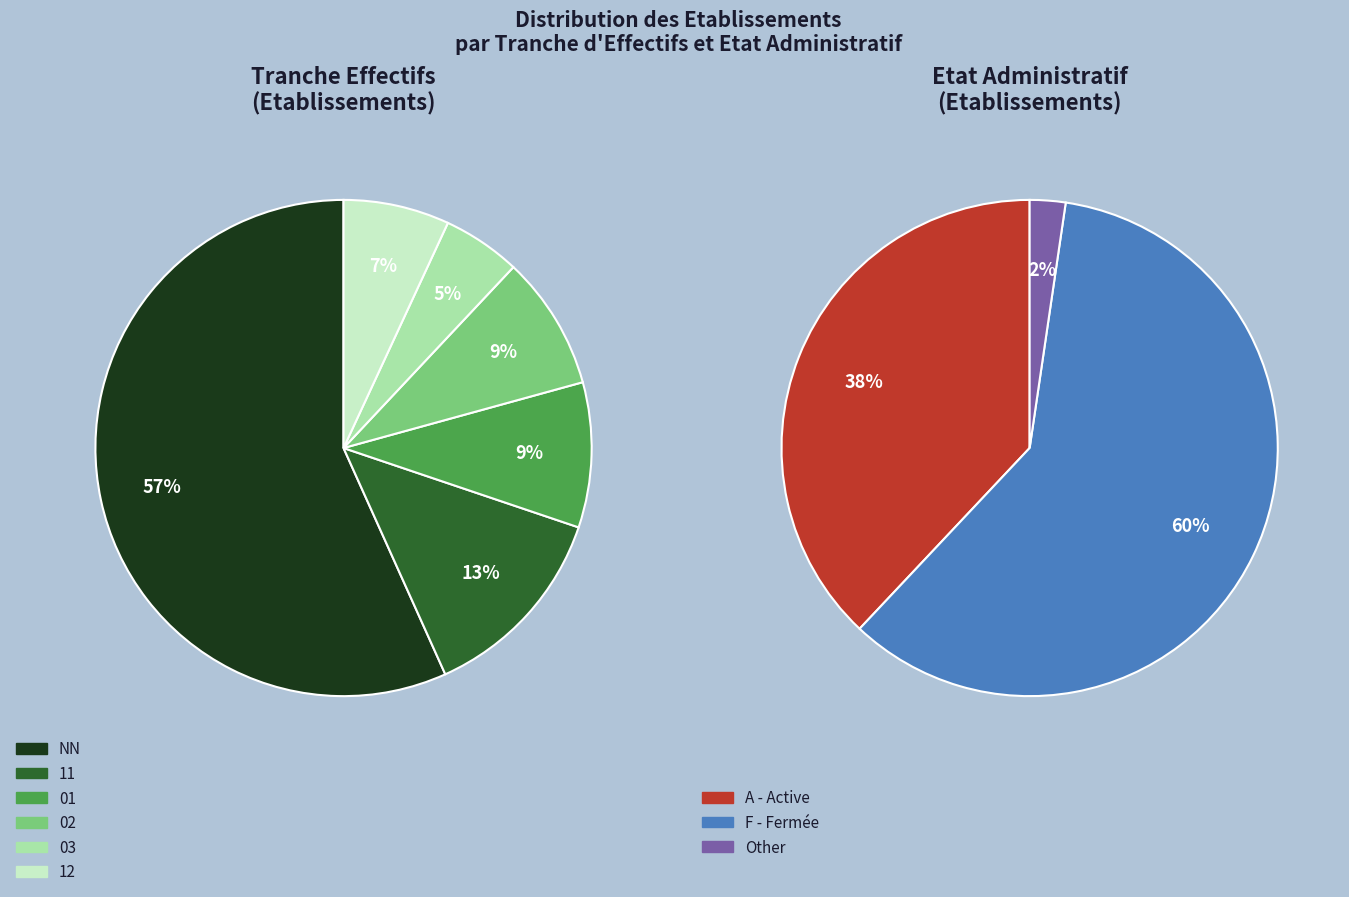

What percentage do 00 and 12 together represent?

7.2%